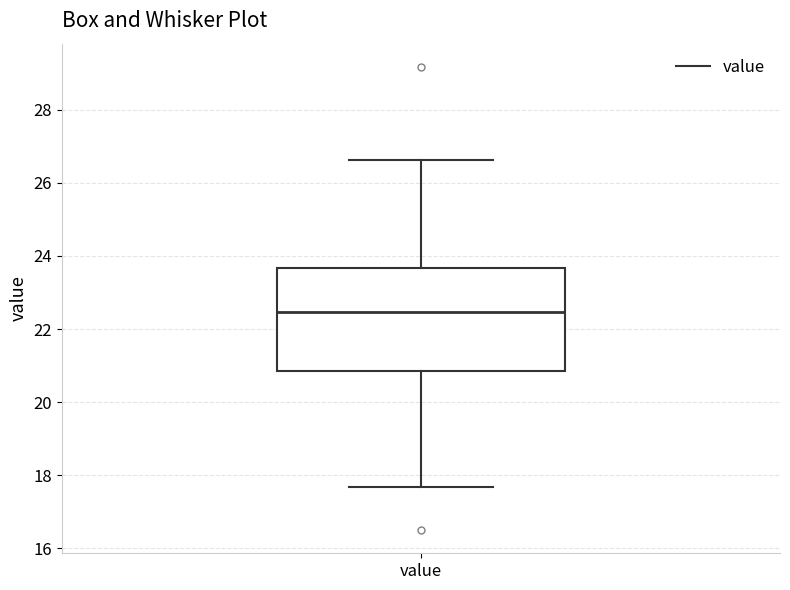

Read this box plot against the y-axis: the position of the median line, the range covered by the box, and the ends of both whiskers. The values are not printed on the chart, so give them approximately, as read against the axis.

median 22.4, box 20.8 to 23.6, whiskers 17.6 to 26.6